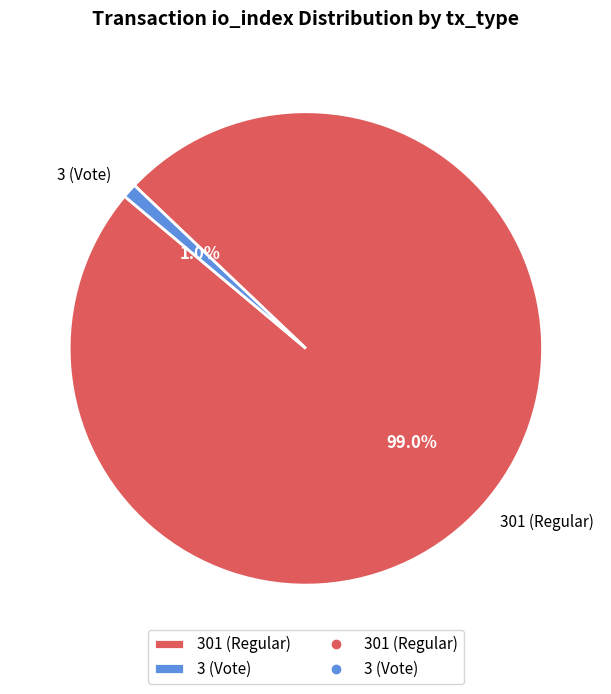

Which category accounts for the majority?

301 (Regular)